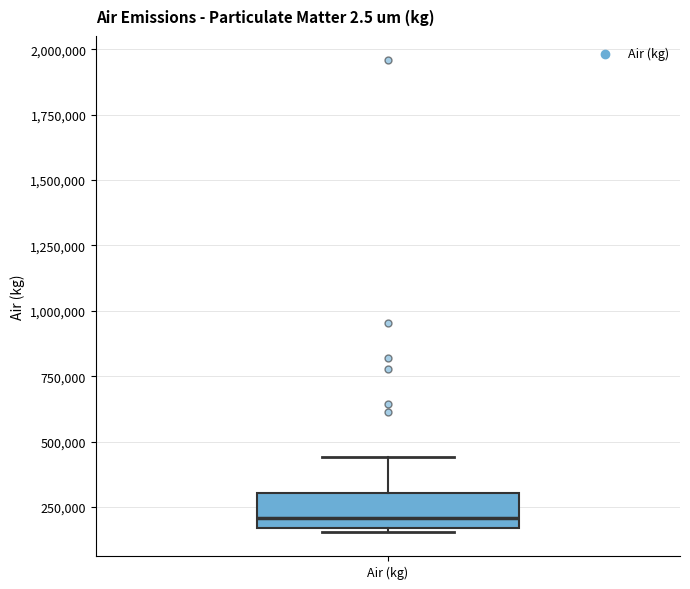

Read this box plot against the y-axis: the position of the median line, the range covered by the box, and the ends of both whiskers. The values are not printed on the chart, so give them approximately, as read against the axis.

median 200000, box 150000 to 300000, whiskers 150000 (just below the box's lower edge) to 450000